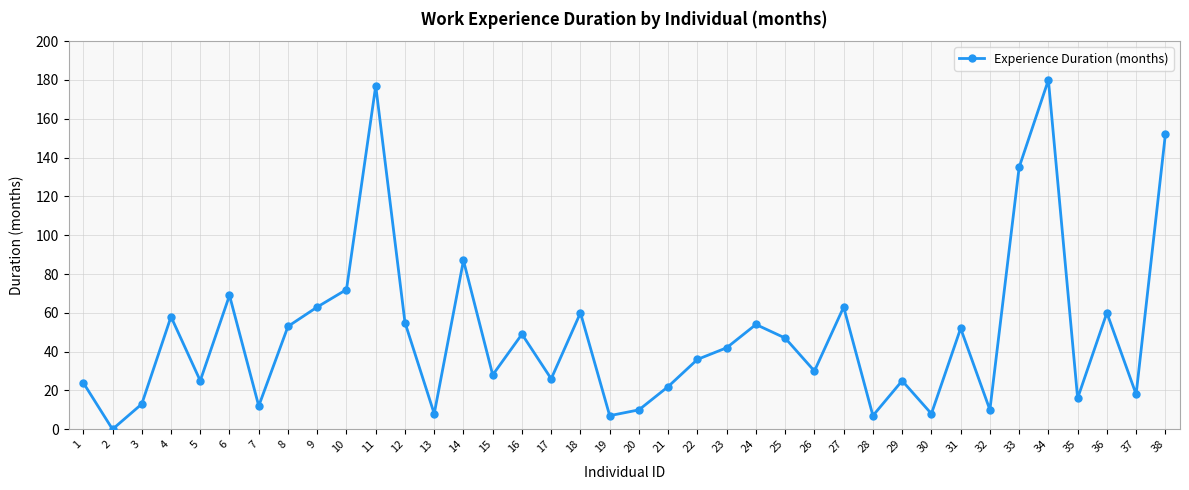

Is this an area chart (filled region under the line)?

No